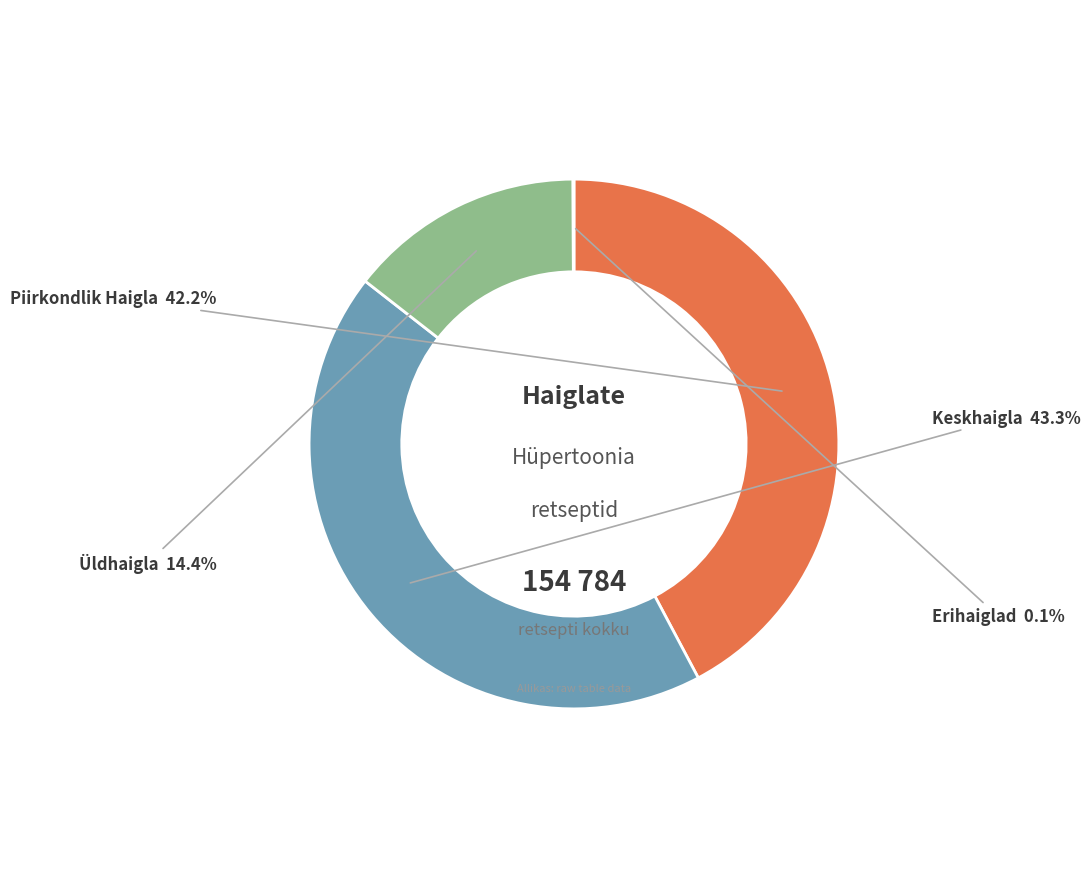

Is there a majority slice in this chart?

No